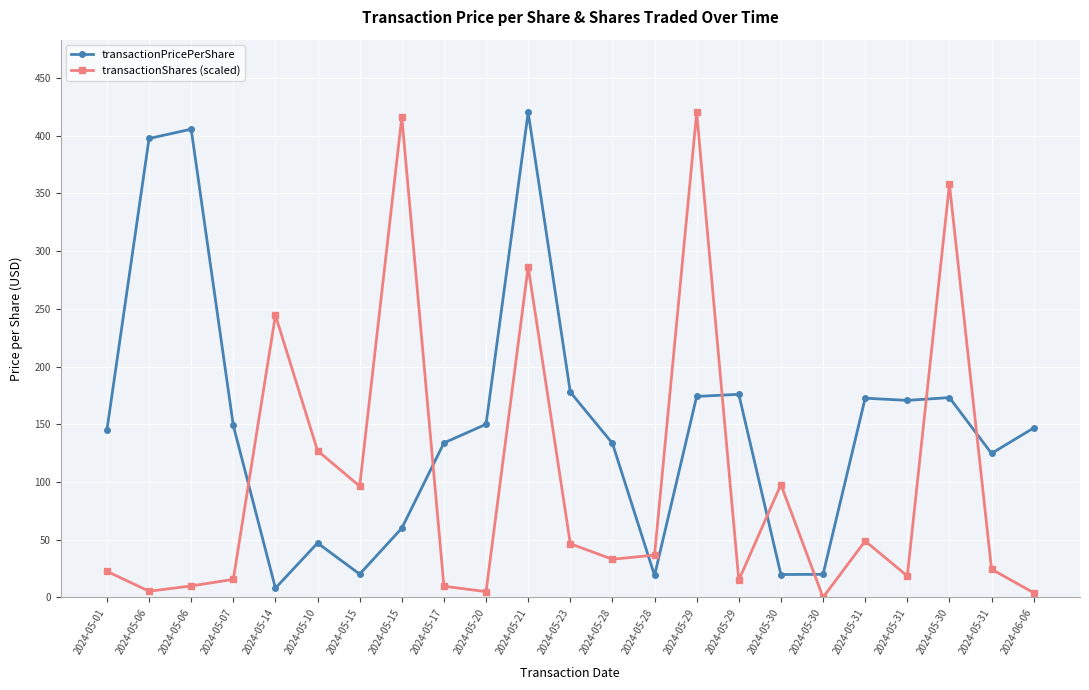

How many intersections are there between transactionShares (scaled) and transactionPricePerShare?

8